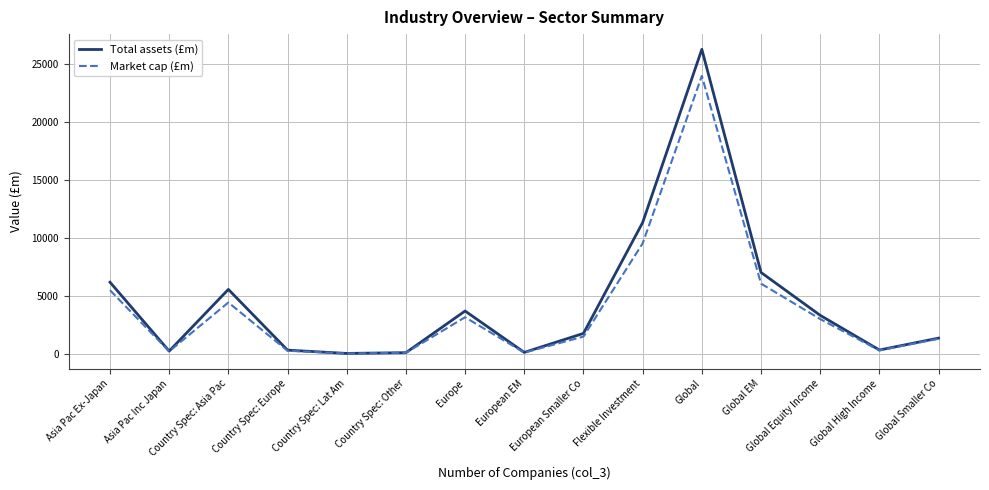

Which series has the widest spread of values?

Total assets (£m)